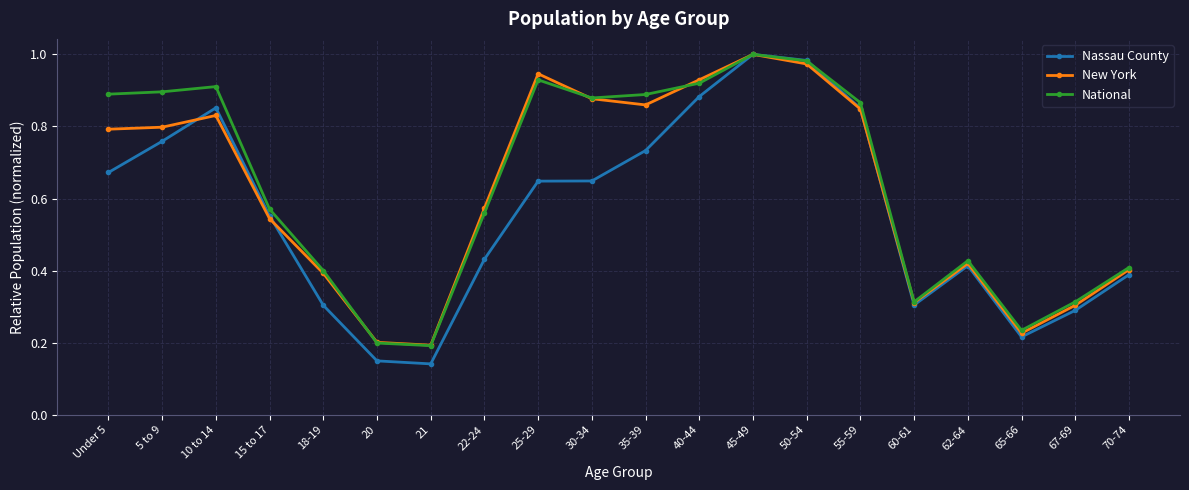

True or false: New York has more than 2 interior local peaks.

True